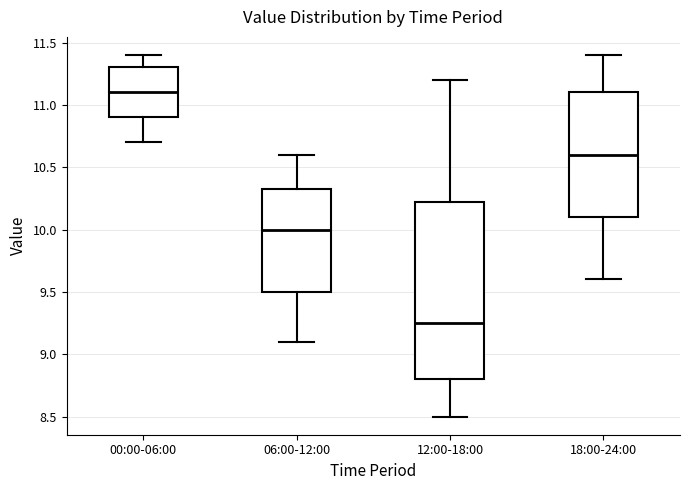

Which box's median line is the highest?

00:00-06:00